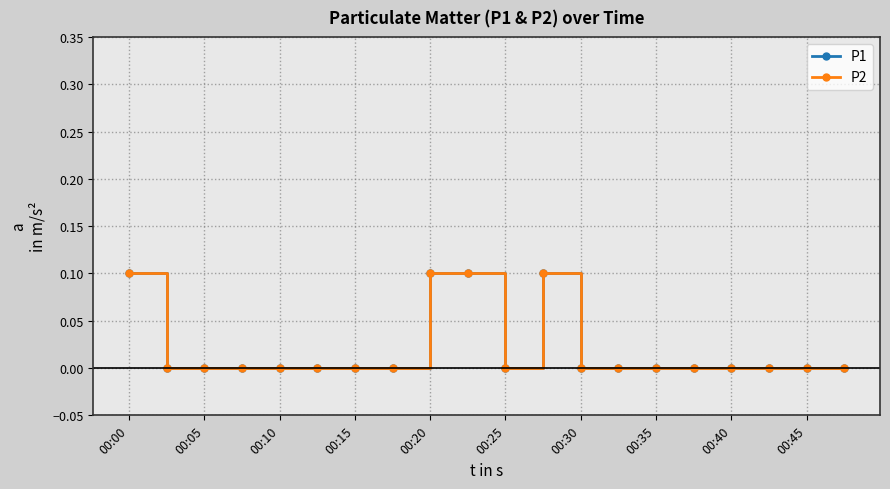

What is the highest value of the P2 series?

0.1